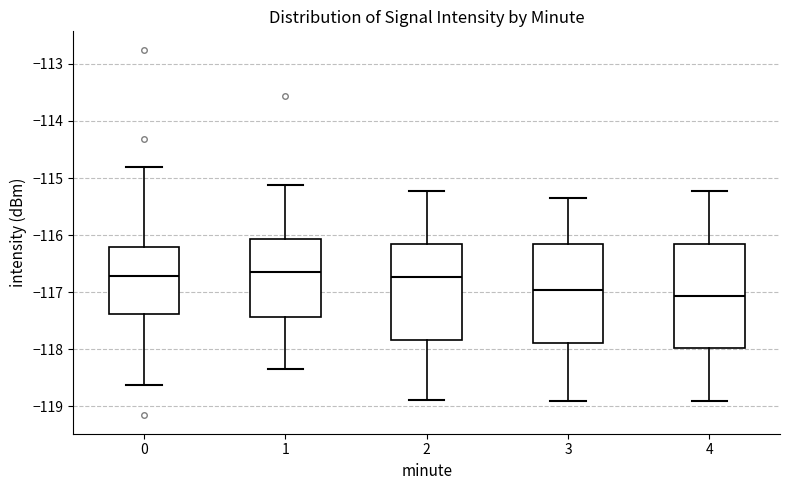

Reading left to right, read every box against the y-axis: the position of its median line, the range the box covers, and the ends of its whiskers. The values are not printed on the chart, so give them approximately, as read against the axis.

0: median -116.7, box -117.4 to -116.2, whiskers -118.6 to -114.8
1: median -116.6, box -117.4 to -116.1, whiskers -118.3 to -115.1
2: median -116.7, box -117.8 to -116.2, whiskers -118.9 to -115.2
3: median -117.0, box -117.9 to -116.2, whiskers -118.9 to -115.3
4: median -117.1, box -118.0 to -116.2, whiskers -118.9 to -115.2